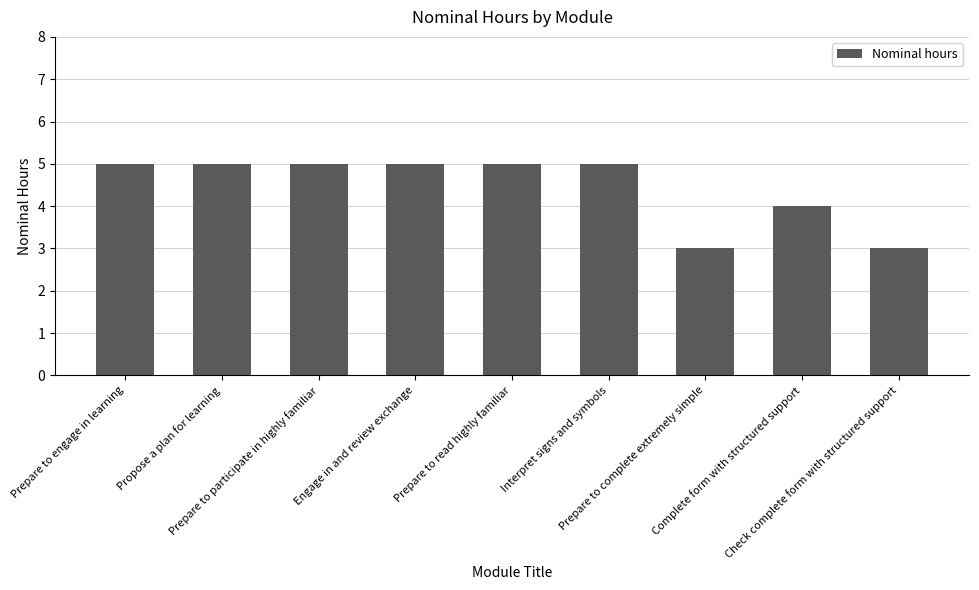

What is the ratio of the value at Prepare to participate in highly familiar to the value at Engage in and review exchange?

1.0